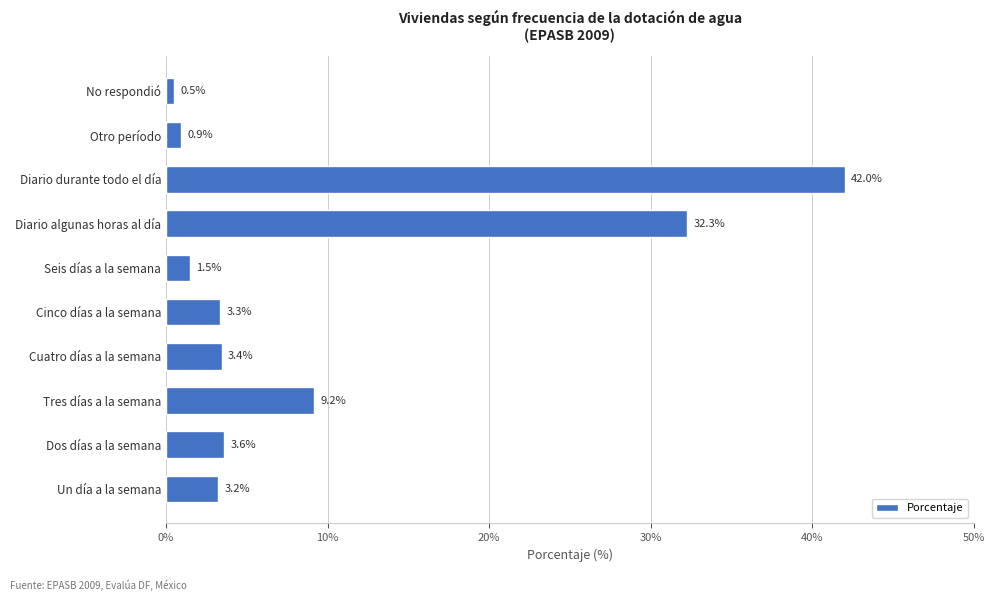

Which category has the lowest value across all series?

No respondió